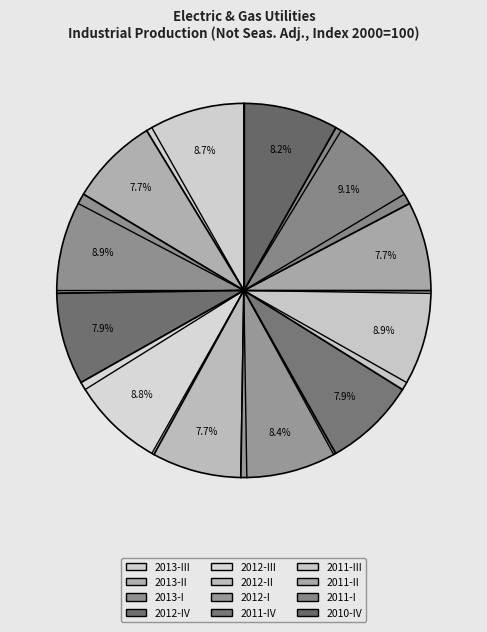

How many segments does this pie chart have?

12